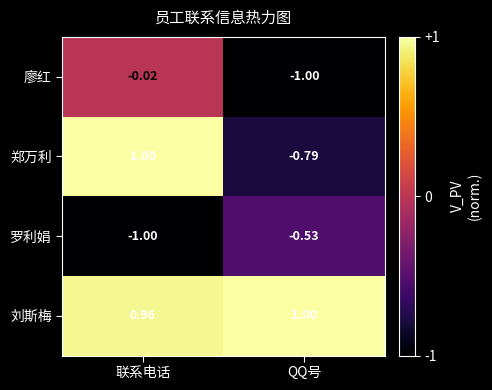

List the labels in order of 郑万利 value, smallest first.

QQ号, 联系电话